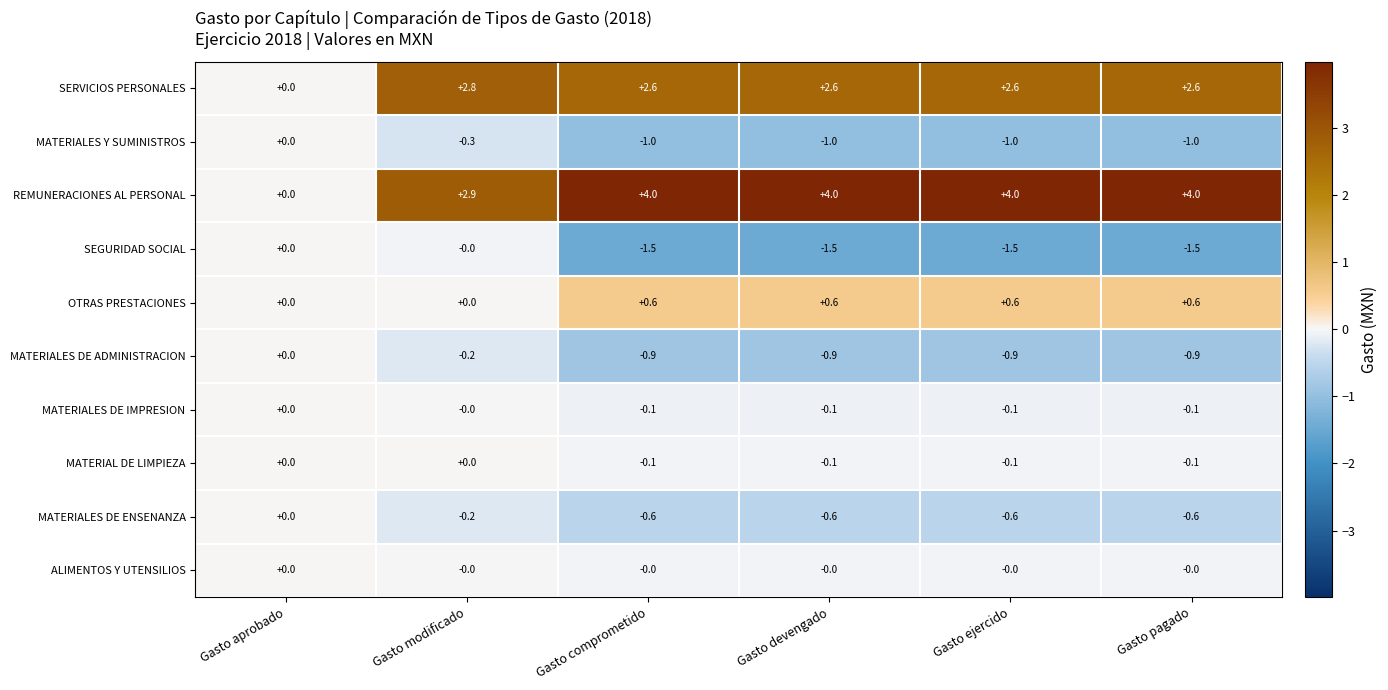

Read the MATERIALES DE ENSENANZA value at Gasto comprometido.

-0.6